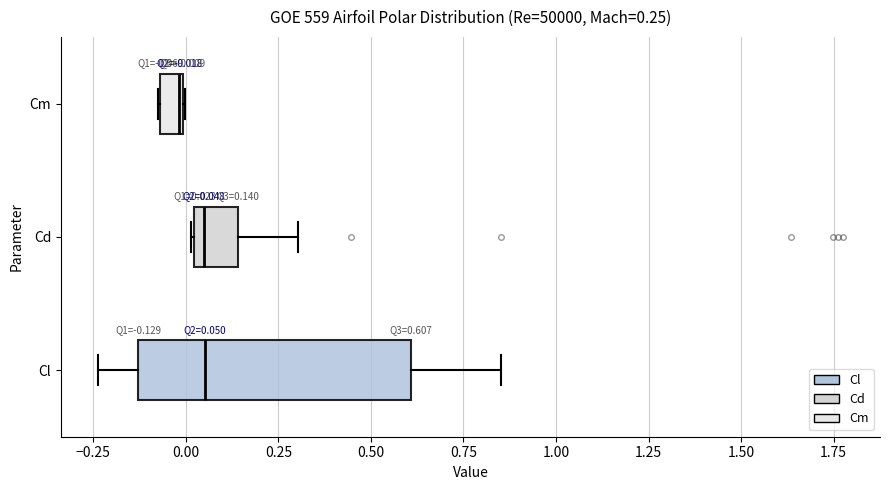

Comparing the boxes themselves (not the whiskers), which one is the widest?

Cl